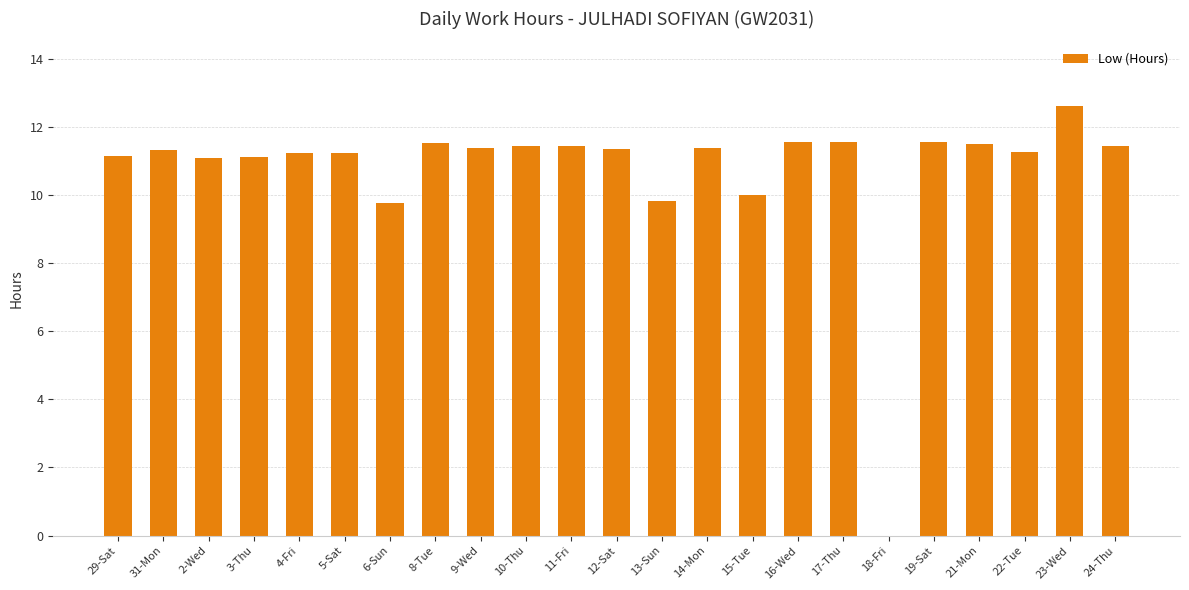

Approximately how many times larger is the value at 23-Wed compared to 6-Sun?

1.3